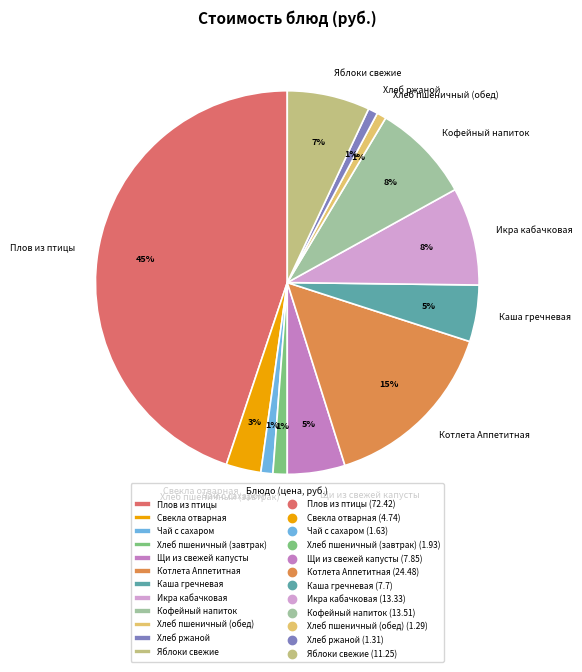

Which has a higher value, Щи из свежей капусты or Котлета Аппетитная?

Котлета Аппетитная